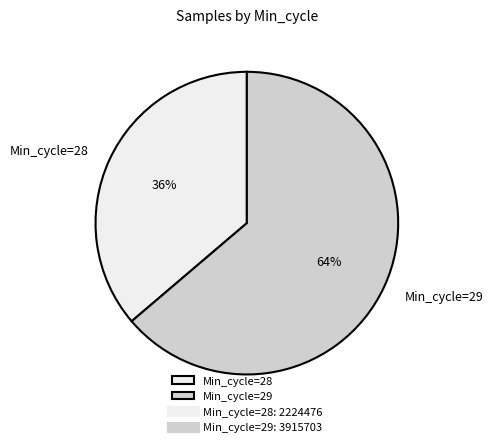

True or false: Min_cycle=28 accounts for 36% of the total.

True